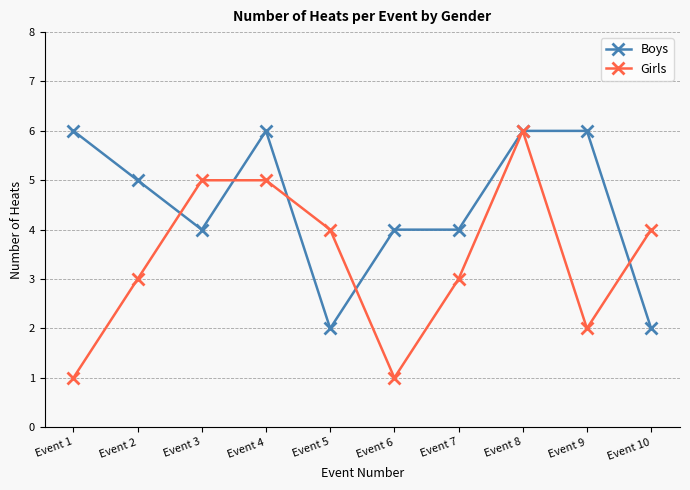

Does the chart have visible grid lines?

Yes